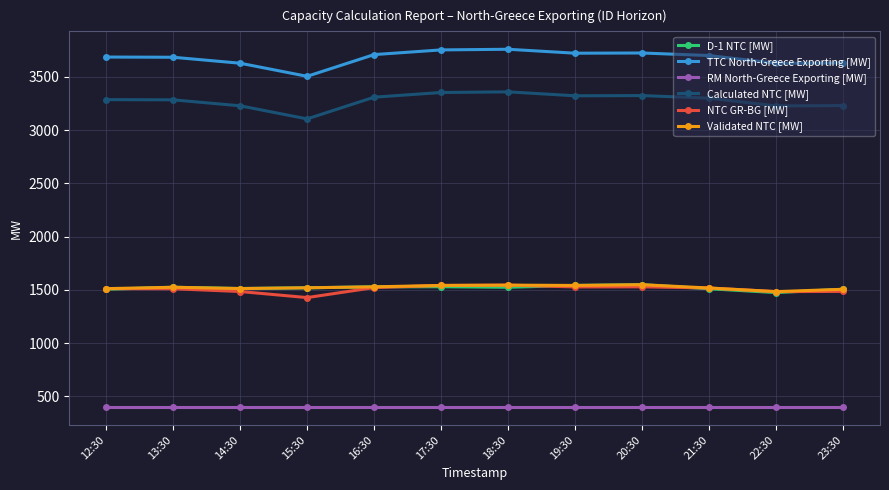

In TTC North-Greece Exporting [MW], how many points are lower than both neighbors (excluding endpoints)?

3